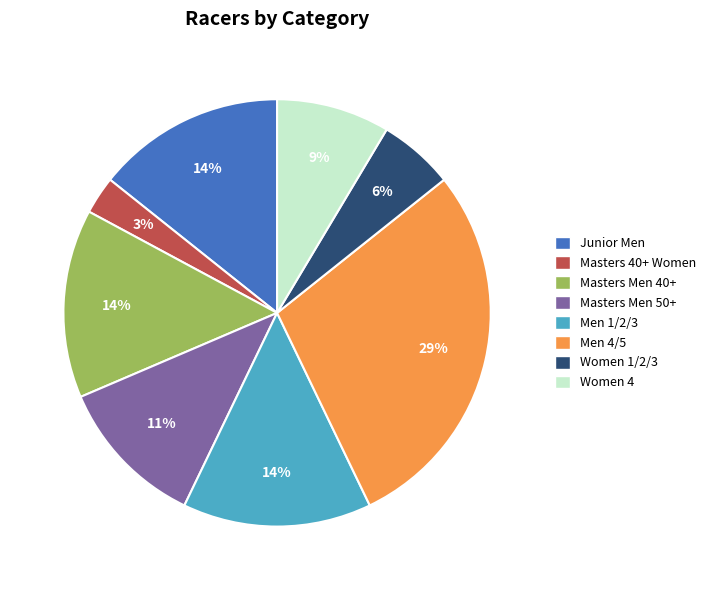

Which has a higher value, Men 4/5 or Women 1/2/3?

Men 4/5